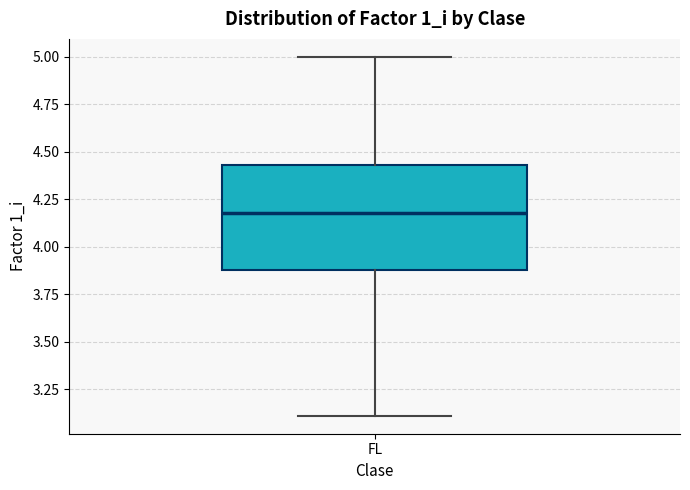

Read this box plot against the y-axis: the position of the median line, the range covered by the box, and the ends of both whiskers. The values are not printed on the chart, so give them approximately, as read against the axis.

median 4.20, box 3.90 to 4.45, whiskers 3.10 to 5.00